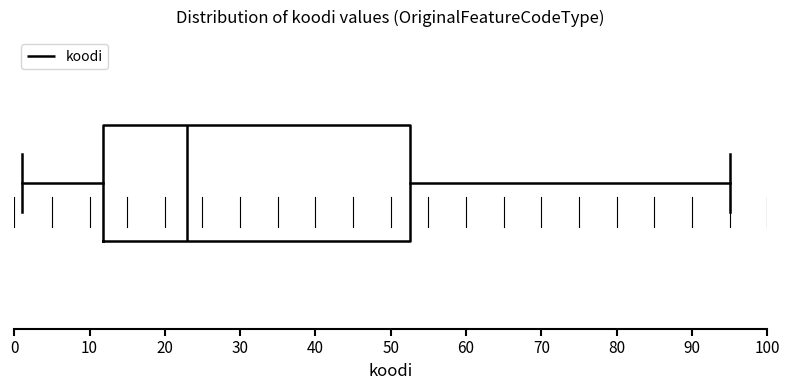

Transcribe this box plot: give where the median line is, the range the box spans, and where the two whiskers end, as read against the x-axis. The values are not printed on the chart, so give them approximately, as read against the axis.

median 23, box 12 to 53, whiskers 1 to 95